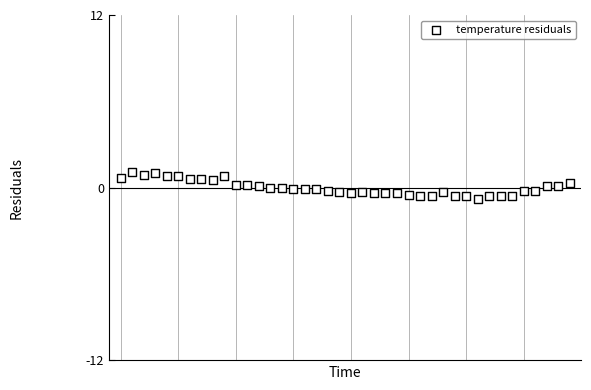

What is the range of Y values (max minus min)?

1.9